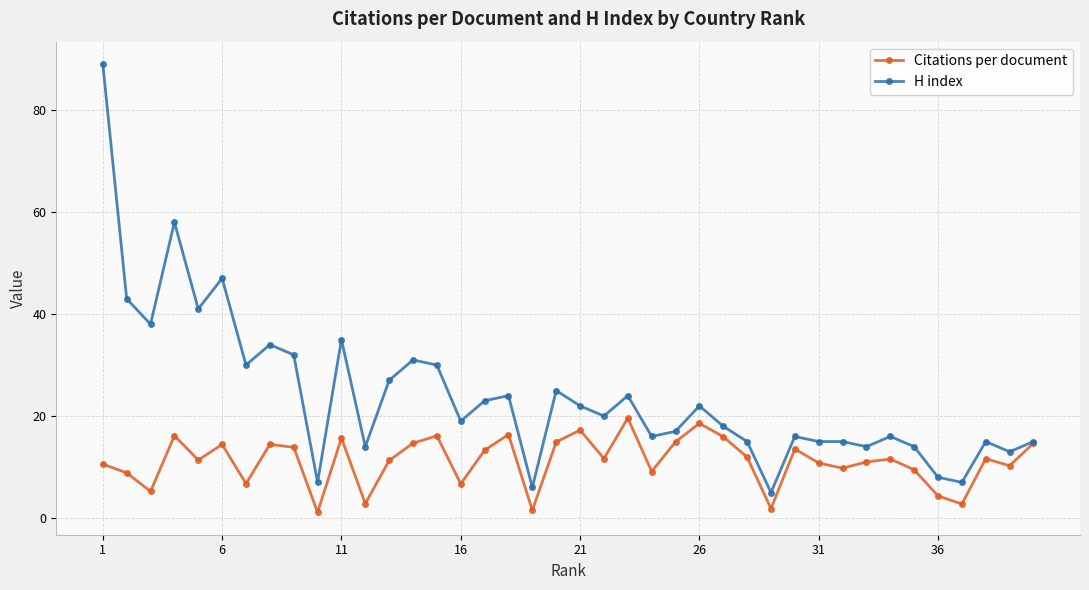

Which series has the largest total across all categories?

H index